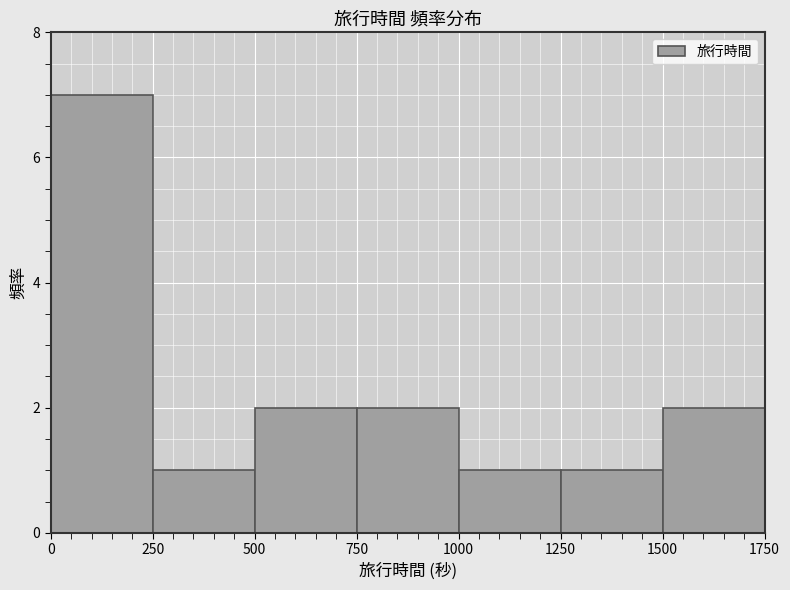

Reading left to right, list every bar in this chart as the range it spans on the x-axis followed by its height. The values are not printed on the chart, so give them approximately, as read against the axis.

0 to 250: 7
250 to 500: 1
500 to 750: 2
750 to 1000: 2
1000 to 1250: 1
1250 to 1500: 1
1500 to 1750: 2